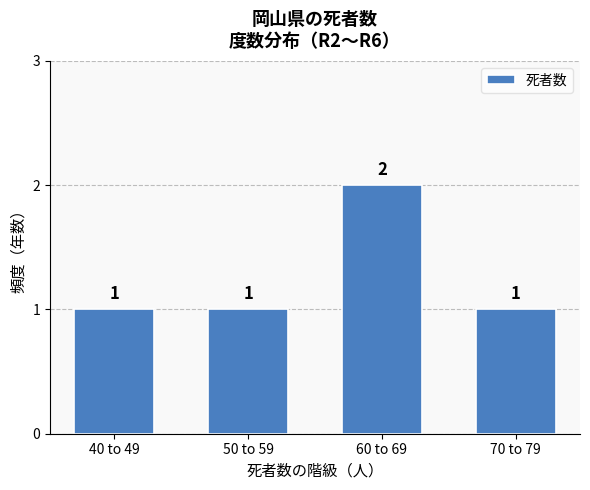

Reading left to right, list all the values displayed in this chart.

1	1	2	1